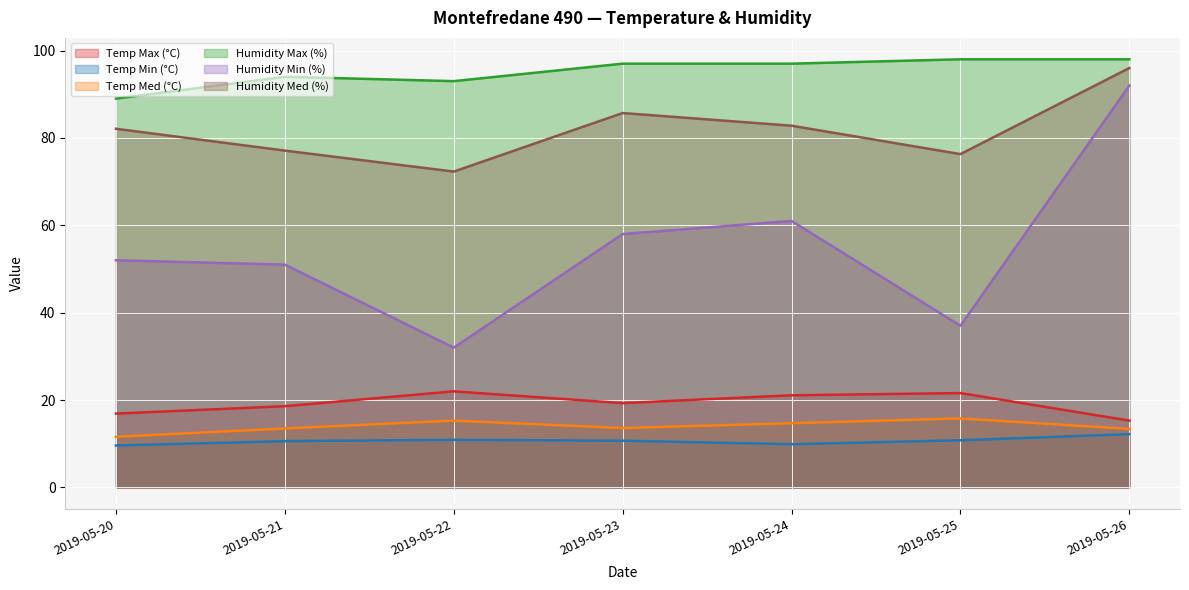

Which has a higher value, 2019-05-21 or 2019-05-24?

2019-05-24